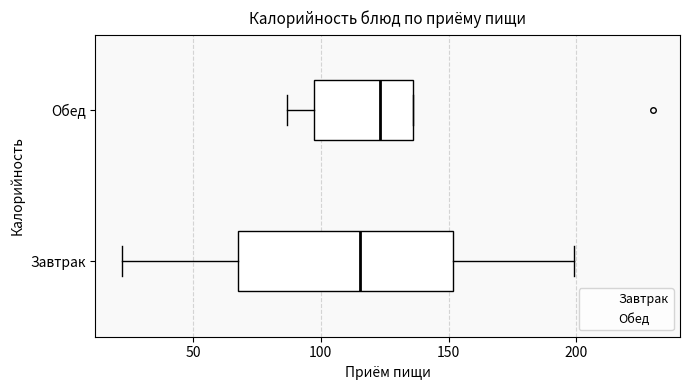

Where does the median line of the box for Завтрак sit on the x-axis? The values are not printed on the chart, so give them approximately, as read against the axis.

115